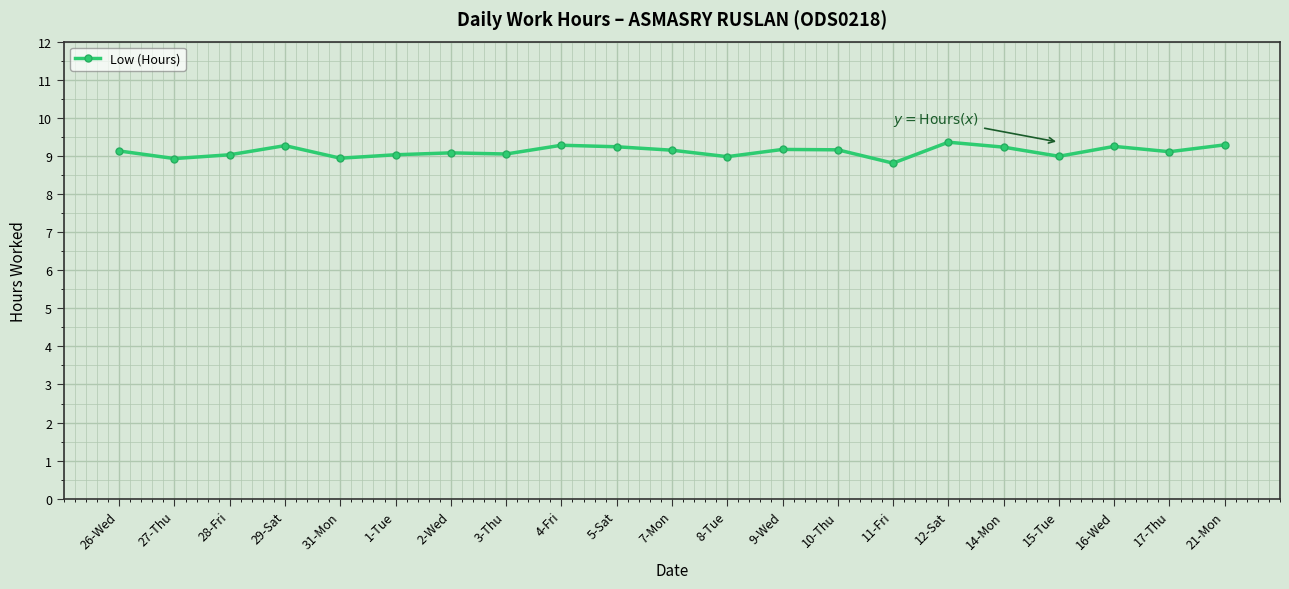

What is the ratio of the value at 7-Mon to the value at 3-Thu?

1.0